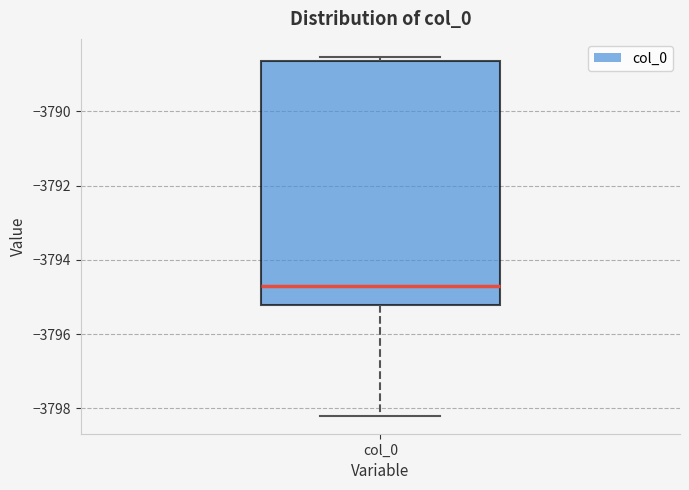

Transcribe this box plot: give where the median line is, the range the box spans, and where the two whiskers end, as read against the y-axis. The values are not printed on the chart, so give them approximately, as read against the axis.

median -3794.8, box -3795.2 to -3788.6, whiskers -3798.2 to -3788.6 (just above the box's upper edge)